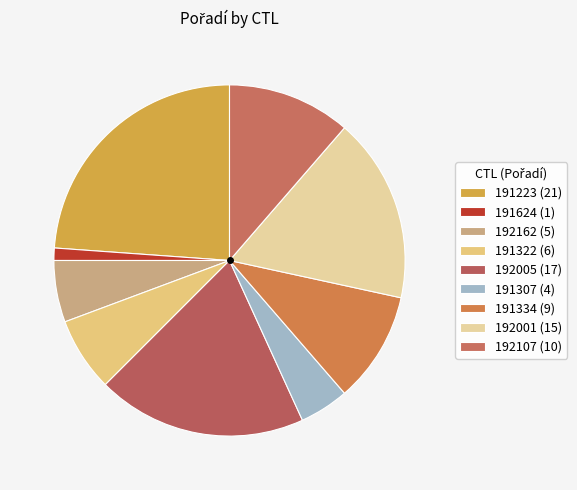

To the nearest percent, what portion does 191322 represent?

7%